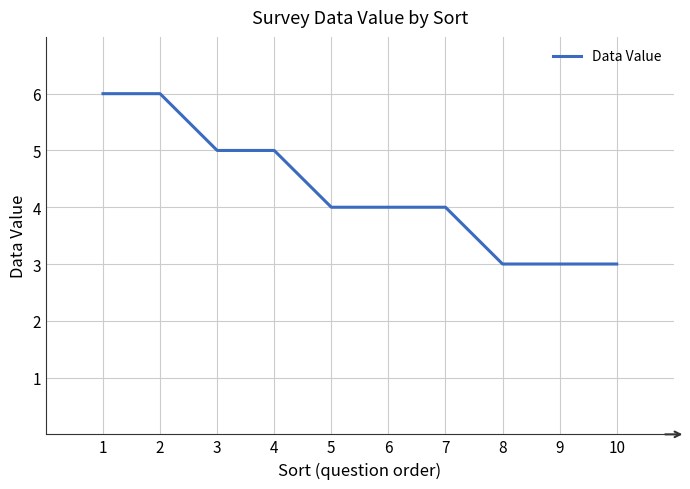

Reading left to right, list all the values displayed in this chart.

6	6	5	5	4	4	4	3	3	3